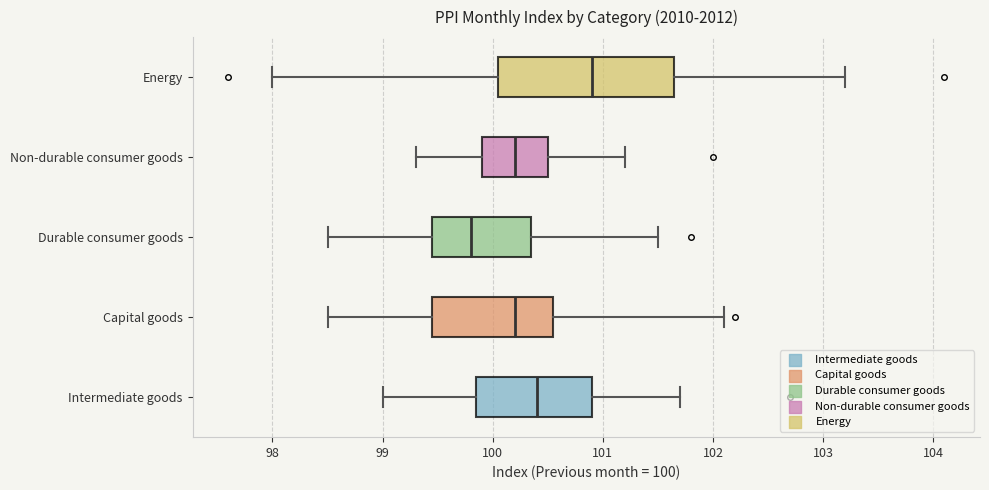

Reading bottom to top, transcribe this box plot: for each box, give where its median line is, the range the box spans, and where its two whiskers end, as read against the x-axis. The values are not printed on the chart, so give them approximately, as read against the axis.

Intermediate goods: median 100.4, box 99.9 to 100.9, whiskers 99.0 to 101.7
Capital goods: median 100.2, box 99.5 to 100.6, whiskers 98.5 to 102.1
Durable consumer goods: median 99.8, box 99.5 to 100.4, whiskers 98.5 to 101.5
Non-durable consumer goods: median 100.2, box 99.9 to 100.5, whiskers 99.3 to 101.2
Energy: median 100.9, box 100.1 to 101.7, whiskers 98.0 to 103.2